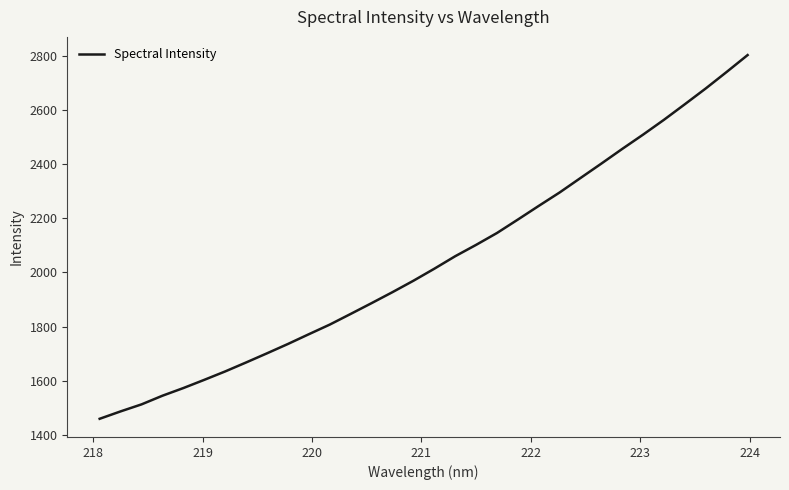

What is the greatest value displayed?

2802.9